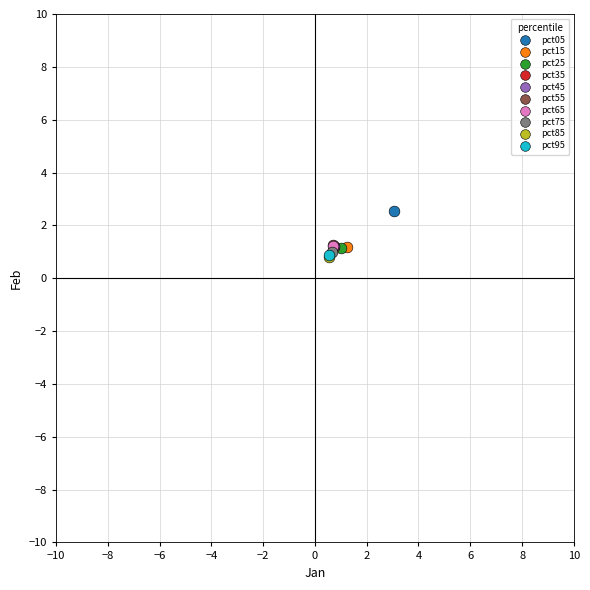

Which series reaches the maximum Y coordinate?

pct05